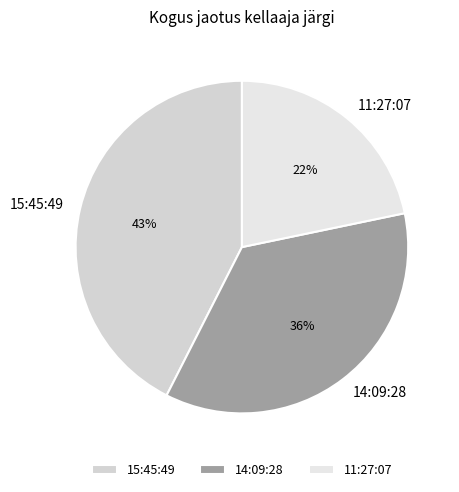

Is there any slice that represents more than half of the pie?

No